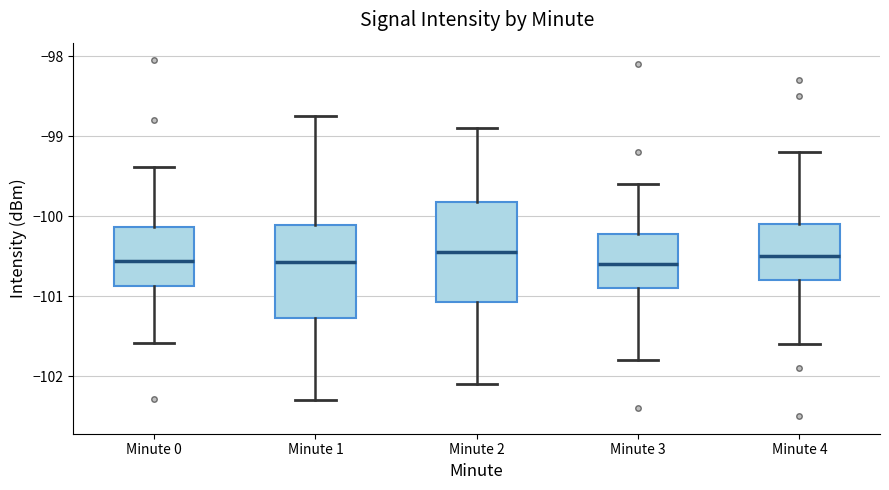

Reading left to right, transcribe this box plot: for each box, give where its median line is, the range the box spans, and where its two whiskers end, as read against the y-axis. The values are not printed on the chart, so give them approximately, as read against the axis.

Minute 0: median -100.6, box -100.9 to -100.1, whiskers -101.6 to -99.4
Minute 1: median -100.6, box -101.3 to -100.1, whiskers -102.3 to -98.7
Minute 2: median -100.4, box -101.1 to -99.8, whiskers -102.1 to -98.9
Minute 3: median -100.6, box -100.9 to -100.2, whiskers -101.8 to -99.6
Minute 4: median -100.5, box -100.8 to -100.1, whiskers -101.6 to -99.2